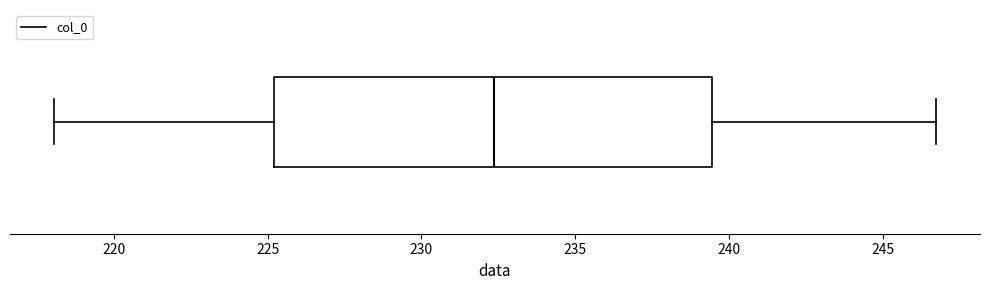

Read this box plot against the x-axis: the position of the median line, the range covered by the box, and the ends of both whiskers. The values are not printed on the chart, so give them approximately, as read against the axis.

median 232.5, box 225.0 to 239.5, whiskers 218.0 to 246.5